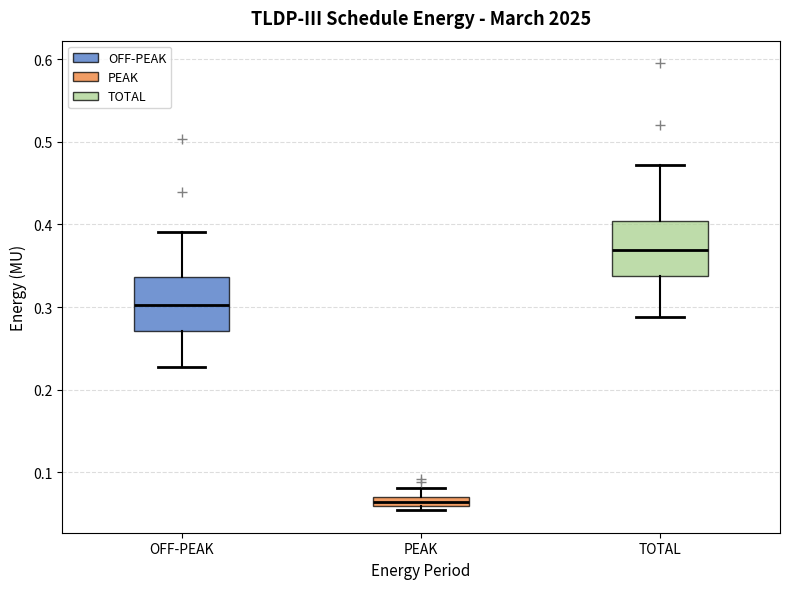

Where does the median line of the box for OFF-PEAK sit on the y-axis? The values are not printed on the chart, so give them approximately, as read against the axis.

0.30